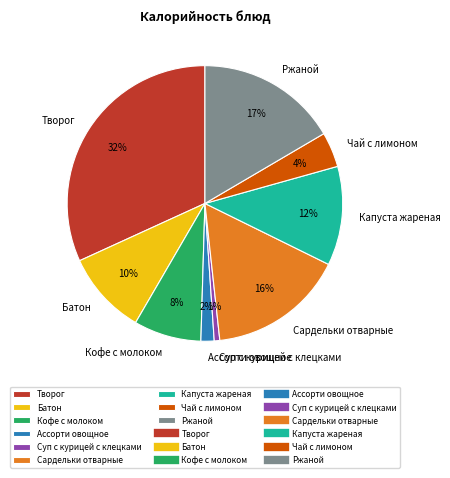

To the nearest percent, what portion does Суп с курицей с клецками represent?

1%